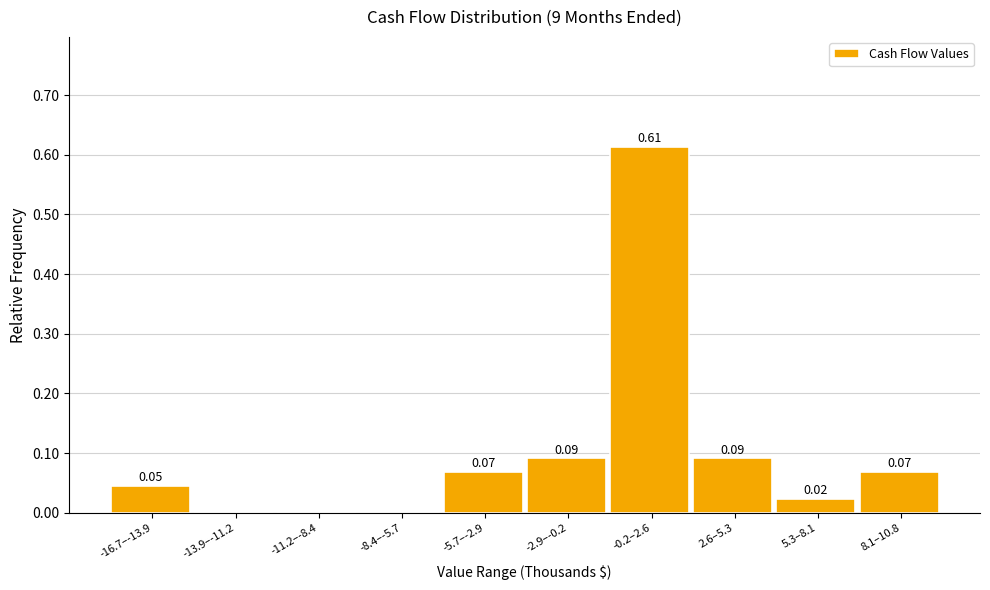

Between -0.2–2.6 and 8.1–10.8, which is larger?

-0.2–2.6